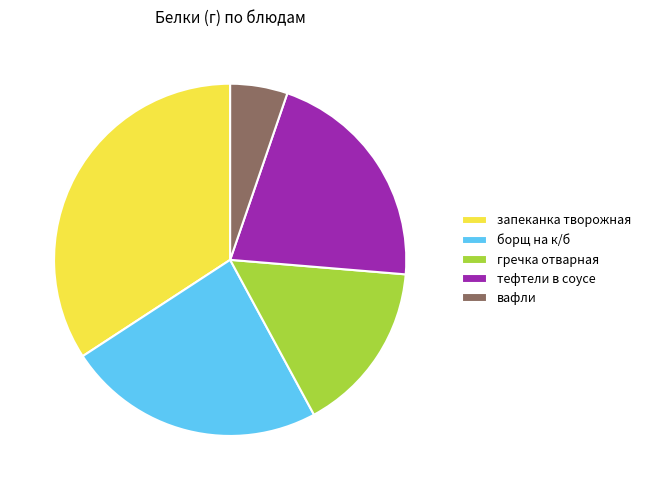

Combined, do борщ на к/б and вафли account for over 50%?

No